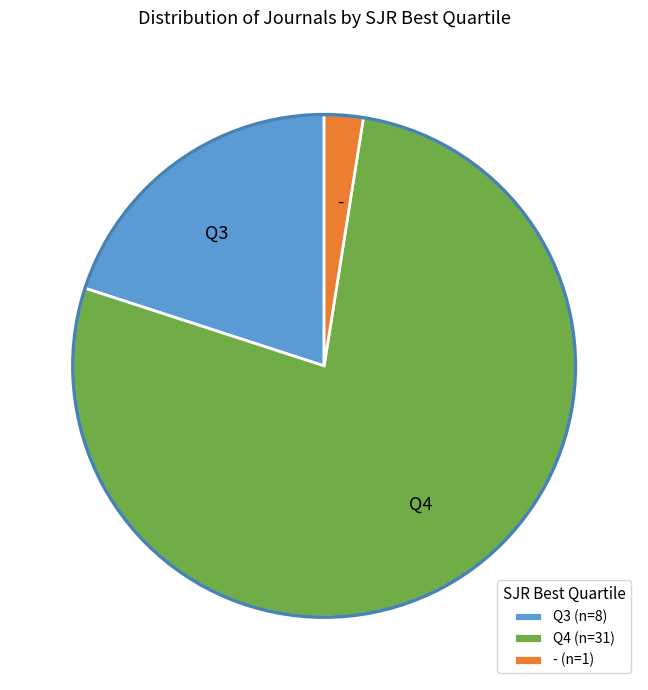

How many slices are in this pie chart?

3